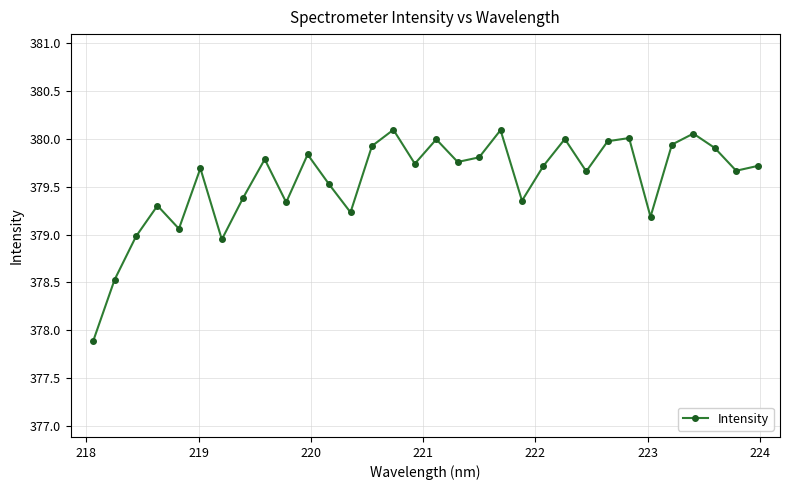

True or false: there are more than 2 points higher than both neighbors.

True